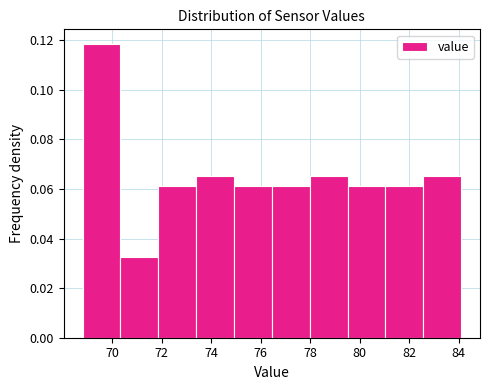

Reading left to right, transcribe this chart: for each bar, give the range it covers on the x-axis and its height. Neither the bar edges nor the heights are printed on the chart, so give them approximately, as read against the axes.

68.8 to 70.4: 0.118
70.4 to 71.8: 0.032
71.8 to 73.4: 0.062
73.4 to 75.0: 0.066
75.0 to 76.4: 0.062
76.4 to 78.0: 0.062
78.0 to 79.6: 0.066
79.6 to 81.0: 0.062
81.0 to 82.6: 0.062
82.6 to 84.2: 0.066